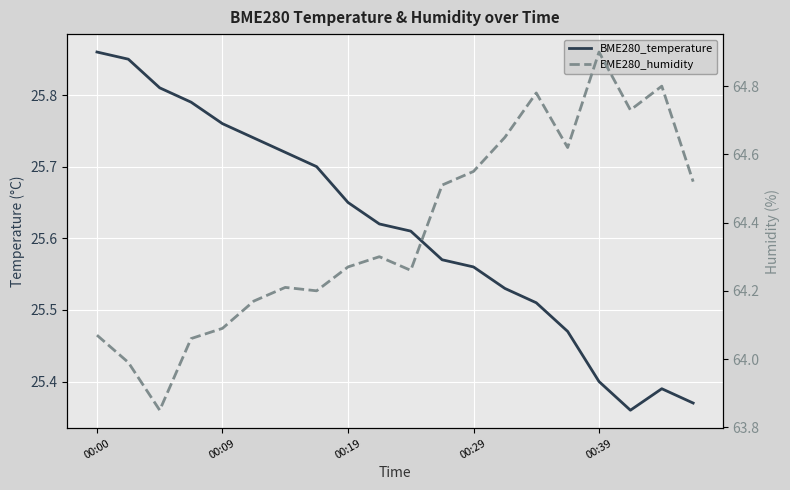

True or false: BME280_temperature has more than 0 interior local peaks.

True